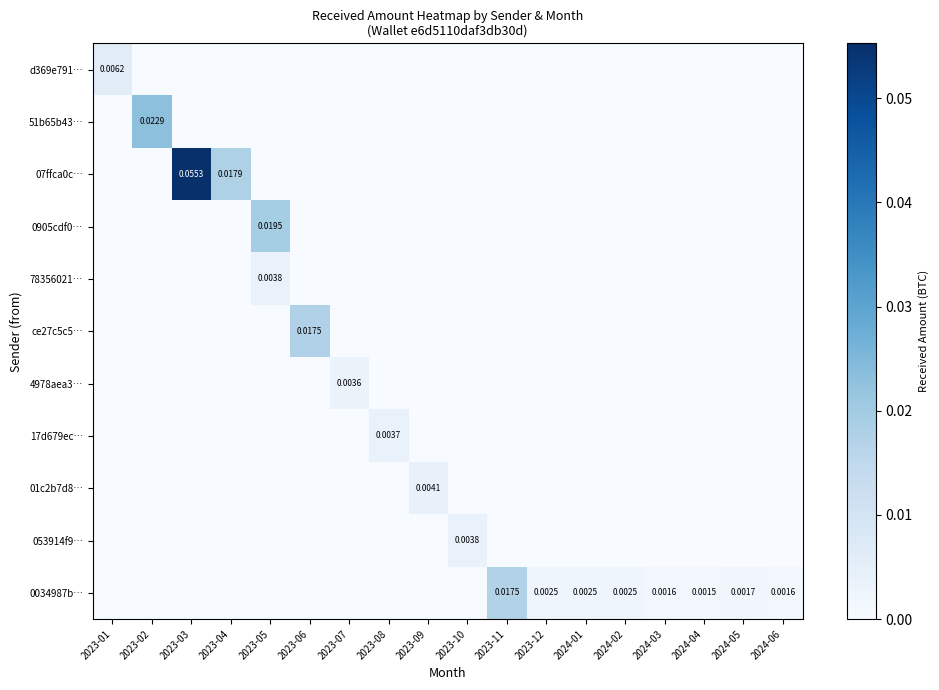

At 2023-04, list the series in order from smallest to largest.

d369e791…, 51b65b43…, 0905cdf0…, 78356021…, ce27c5c5…, 4978aea3…, 17d679ec…, 01c2b7d8…, 053914f9…, 0034987b…, 07ffca0c…